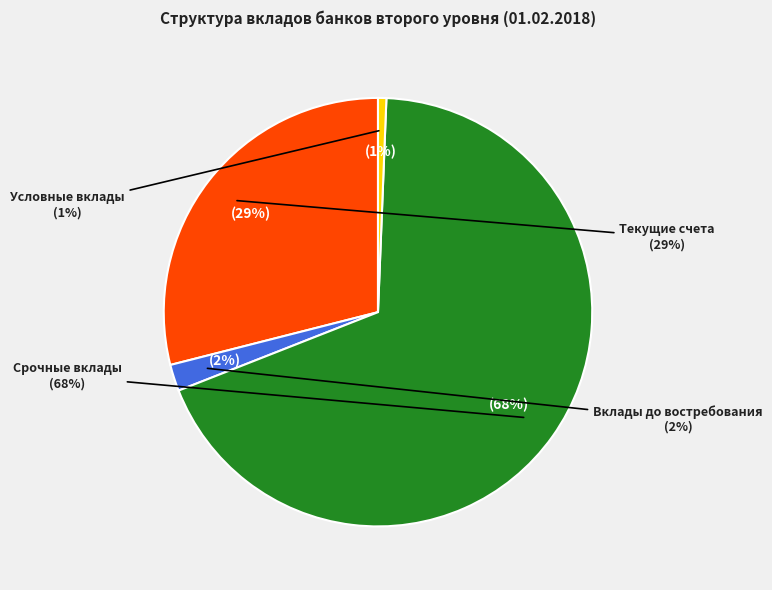

True or false: Текущие счета accounts for 35% of the total.

False